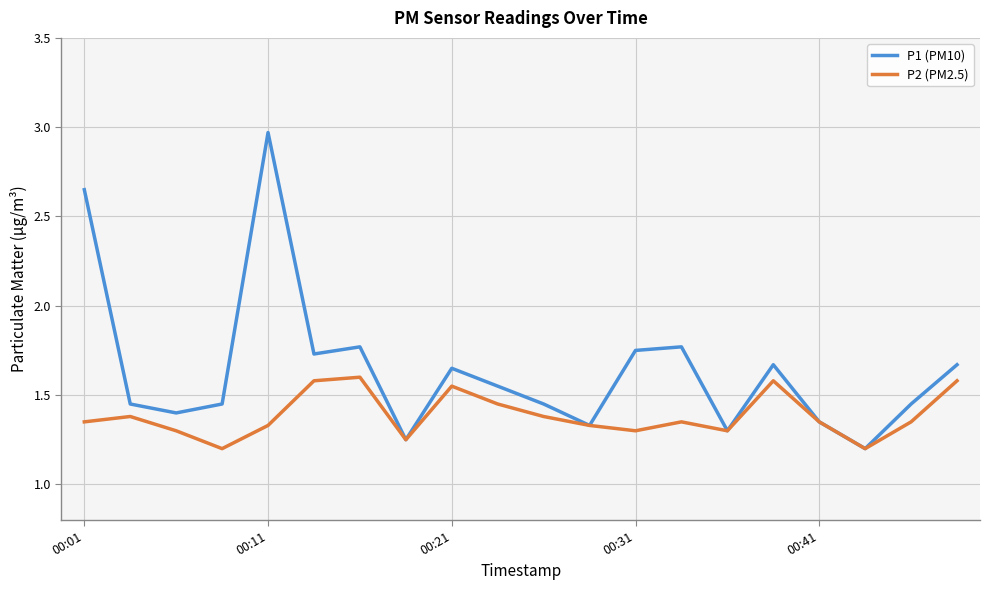

List the series in order of their peak value, highest first.

P1 (PM10), P2 (PM2.5)